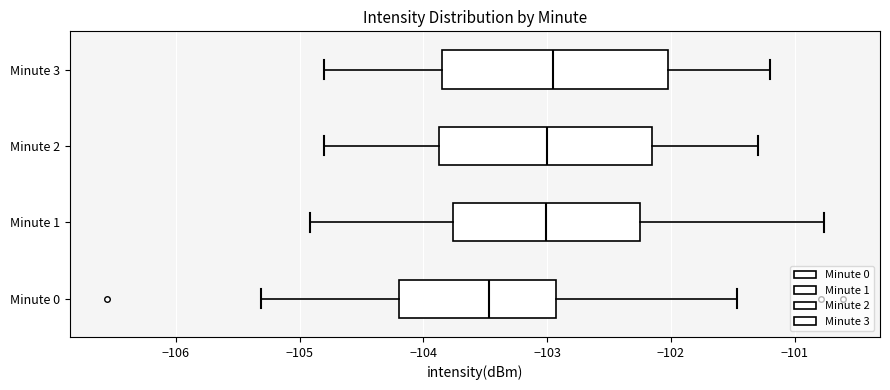

Reading bottom to top, read every box against the x-axis: the position of its median line, the range the box covers, and the ends of its whiskers. The values are not printed on the chart, so give them approximately, as read against the axis.

Minute 0: median -103.5, box -104.2 to -102.9, whiskers -105.3 to -101.5
Minute 1: median -103.0, box -103.8 to -102.3, whiskers -104.9 to -100.8
Minute 2: median -103.0, box -103.9 to -102.1, whiskers -104.8 to -101.3
Minute 3: median -102.9, box -103.8 to -102.0, whiskers -104.8 to -101.2